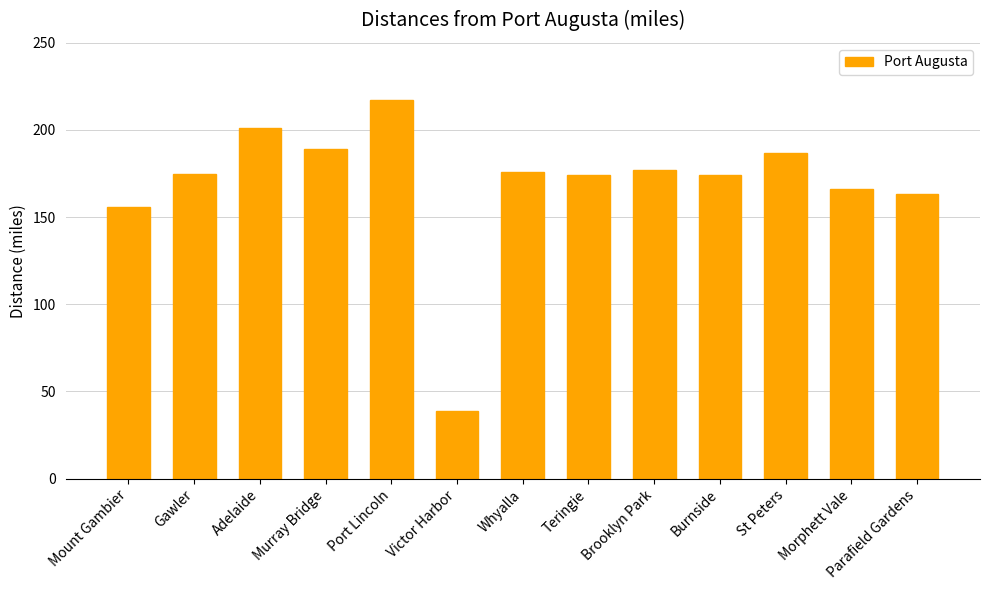

Reading left to right, extract all data points from this chart.

156	175	201	189	217	39	176	174	177	174	187	166	163